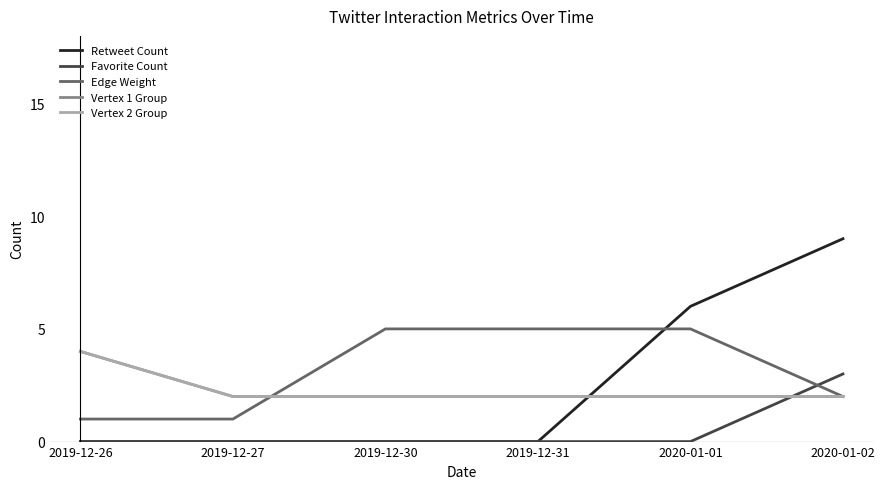

How many lines are shown in the chart?

5